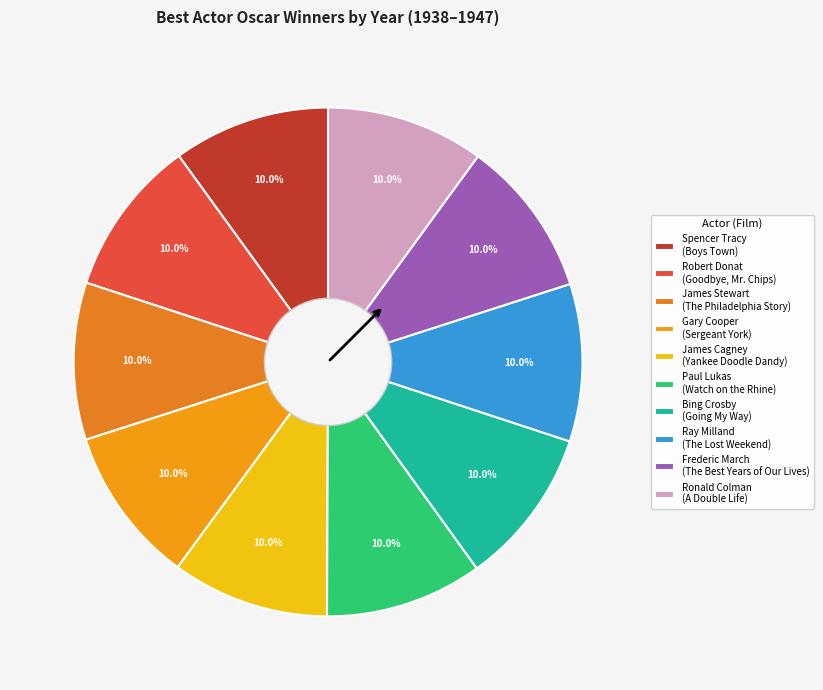

To the nearest percent, what is the average slice percentage?

10%